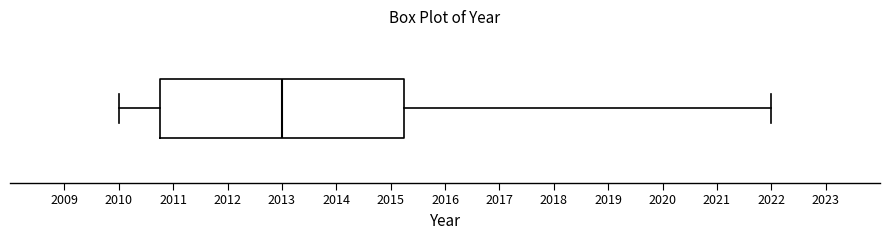

Read this box plot against the x-axis: the position of the median line, the range covered by the box, and the ends of both whiskers. The values are not printed on the chart, so give them approximately, as read against the axis.

median 2013.0, box 2010.8 to 2015.3, whiskers 2010.0 to 2022.0